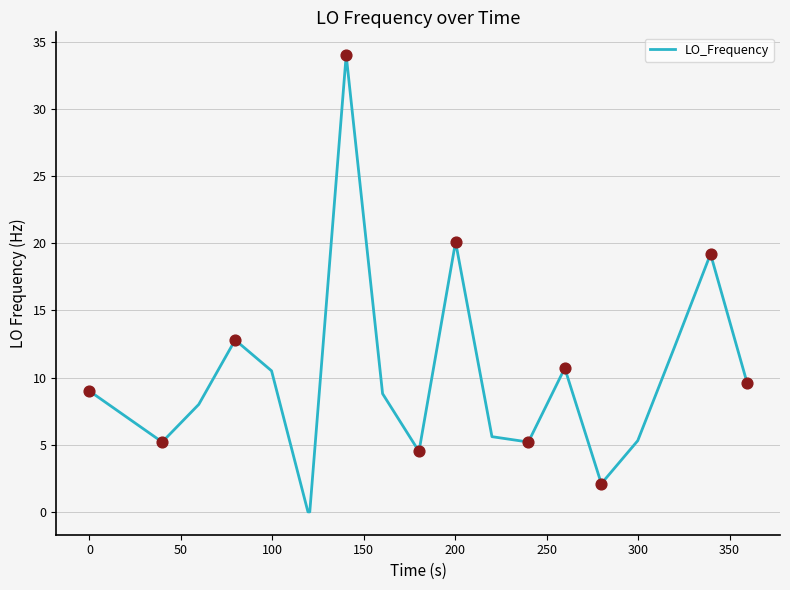

What is the maximum value shown in the chart?

34.0